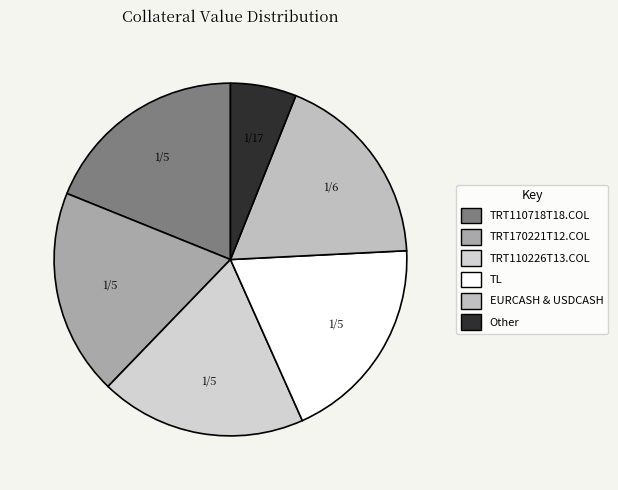

How many segments does this pie chart have?

6